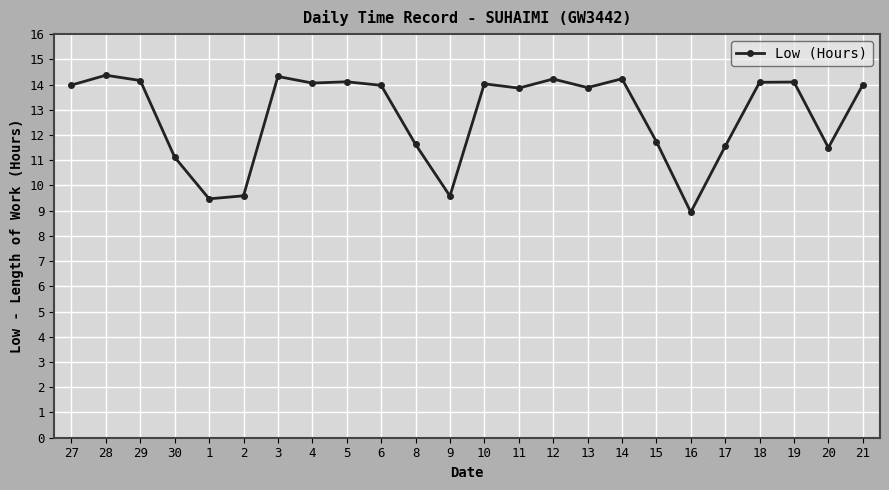

What is the sum of the values at 10 and 8?

25.7